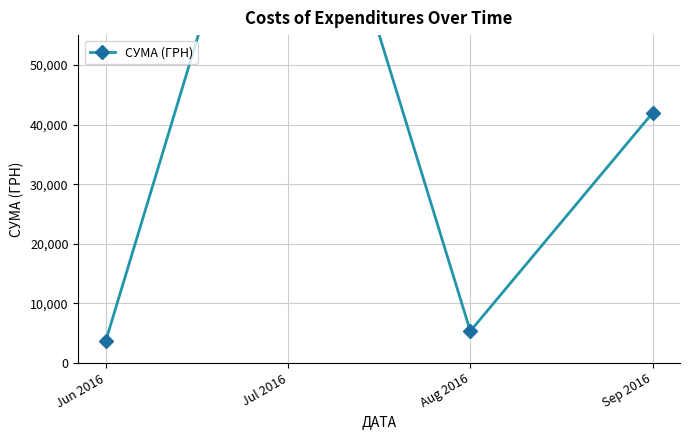

What is the value of the 2nd point from the left?

104740.3